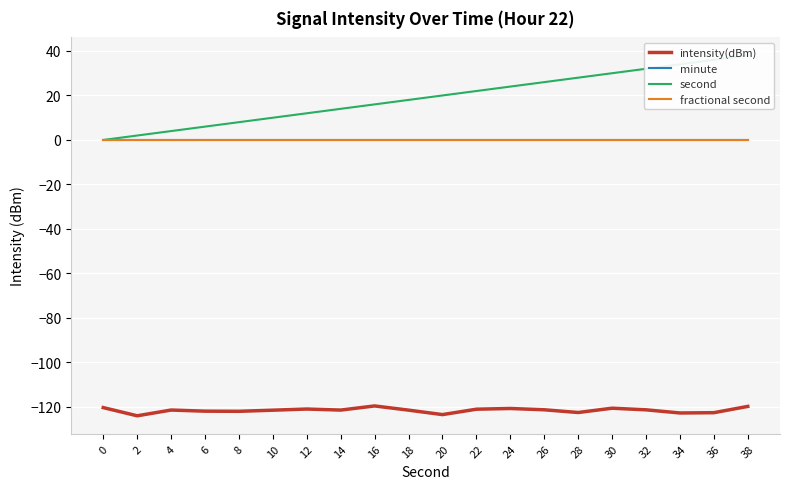

Which series changed the most between 24 and 28?

second